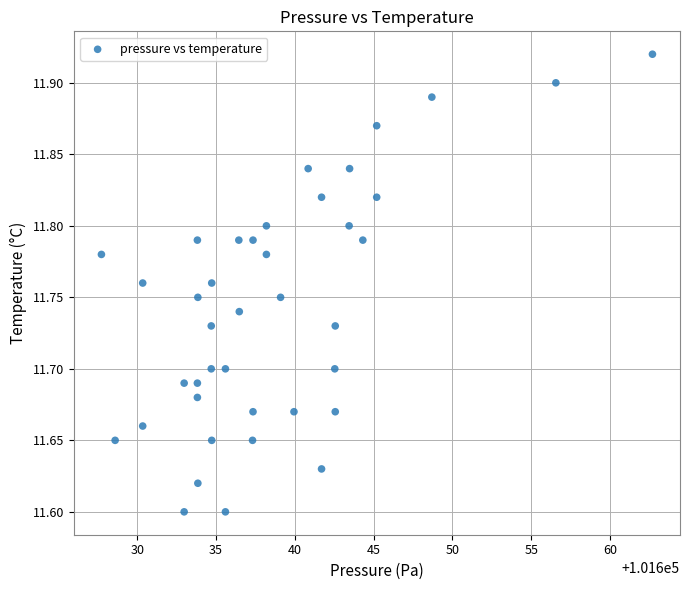

What is the range of X values (max minus min)?

35.0